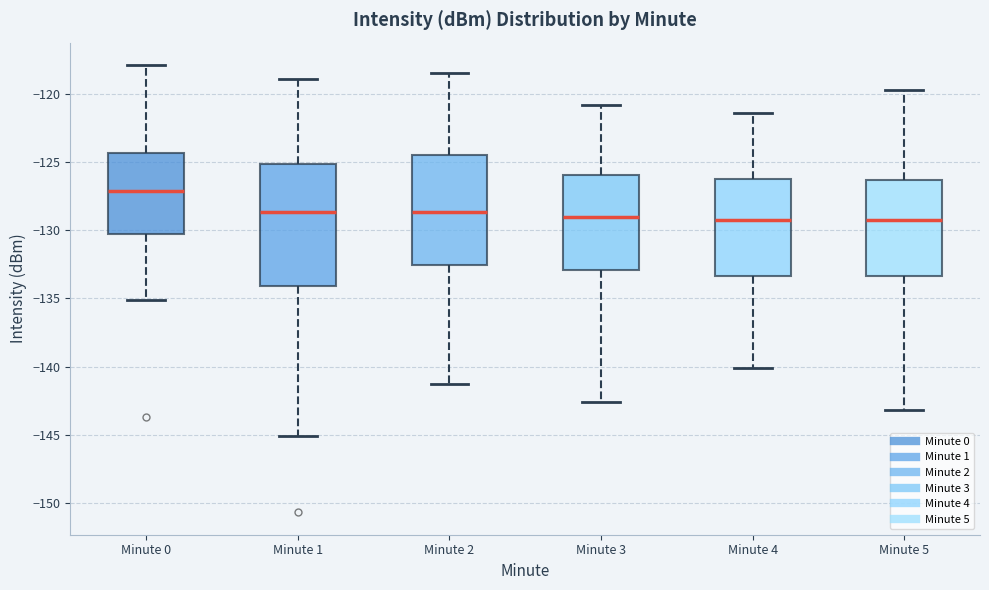

Which box has the highest median line?

Minute 0